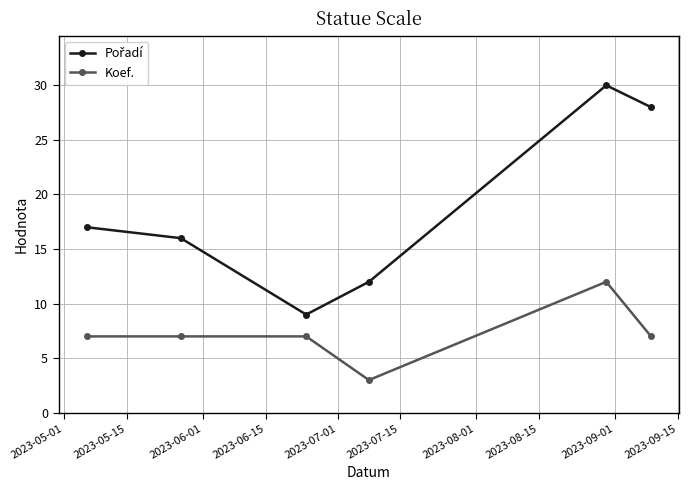

What is the difference between the maximum and minimum values in the Koef. series?

9